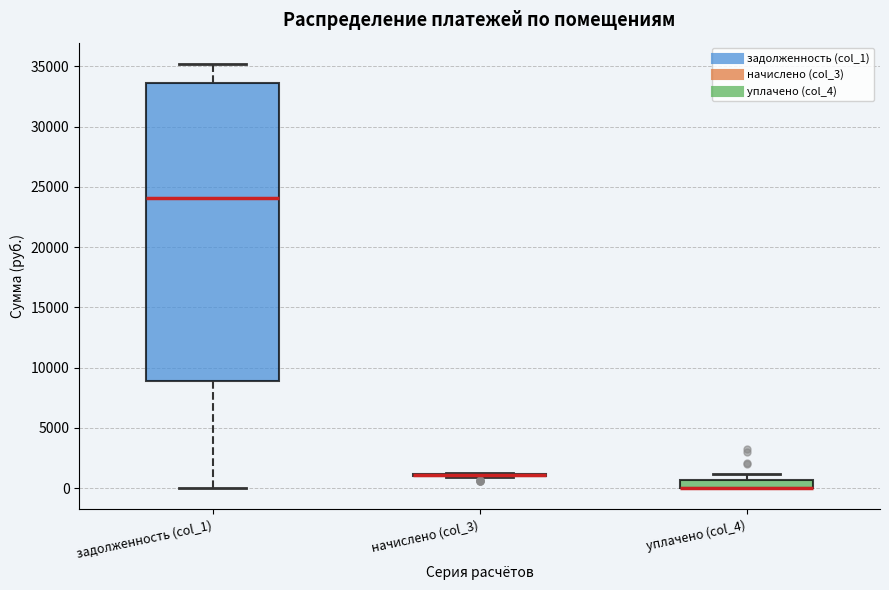

Comparing the boxes themselves (not the whiskers), which one is the tallest?

задолженность (col_1)